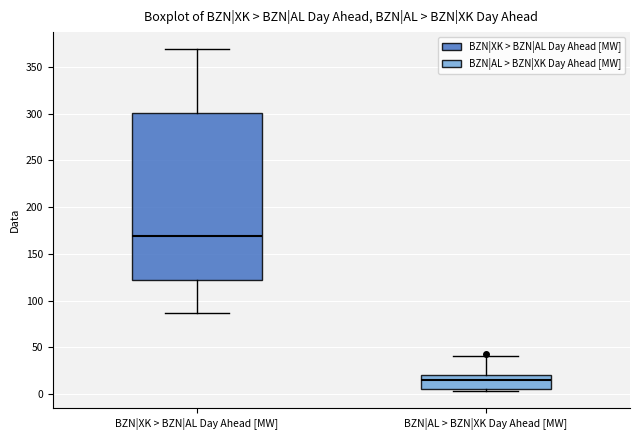

Which box's median line is the lowest?

BZN|AL > BZN|XK Day Ahead [MW]